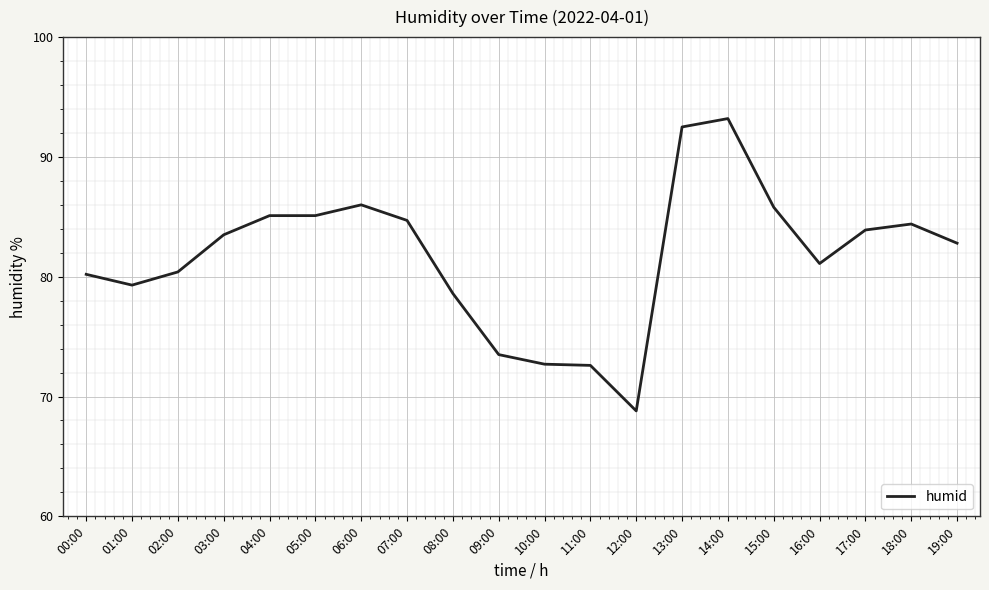

True or false: there are more than 0 points higher than both neighbors.

True